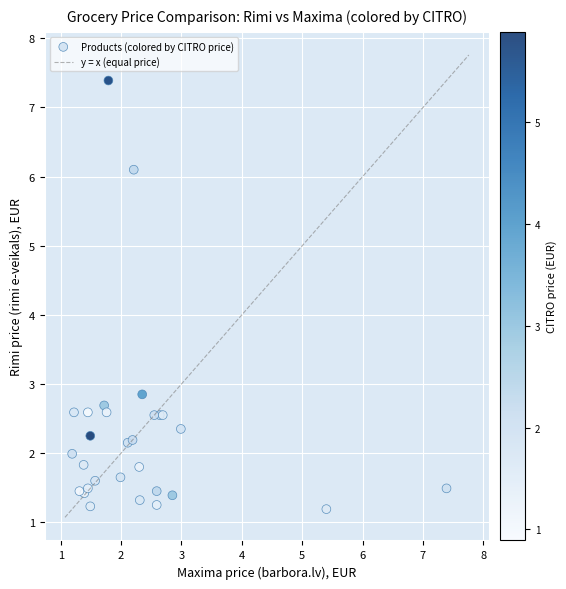

What Y value in the scatter plot is closest to 4?

2.9